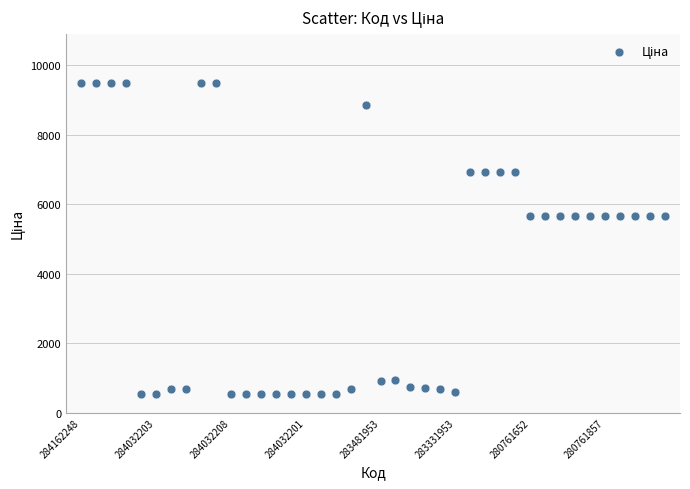

What is the range of Y values (max minus min)?

8941.1